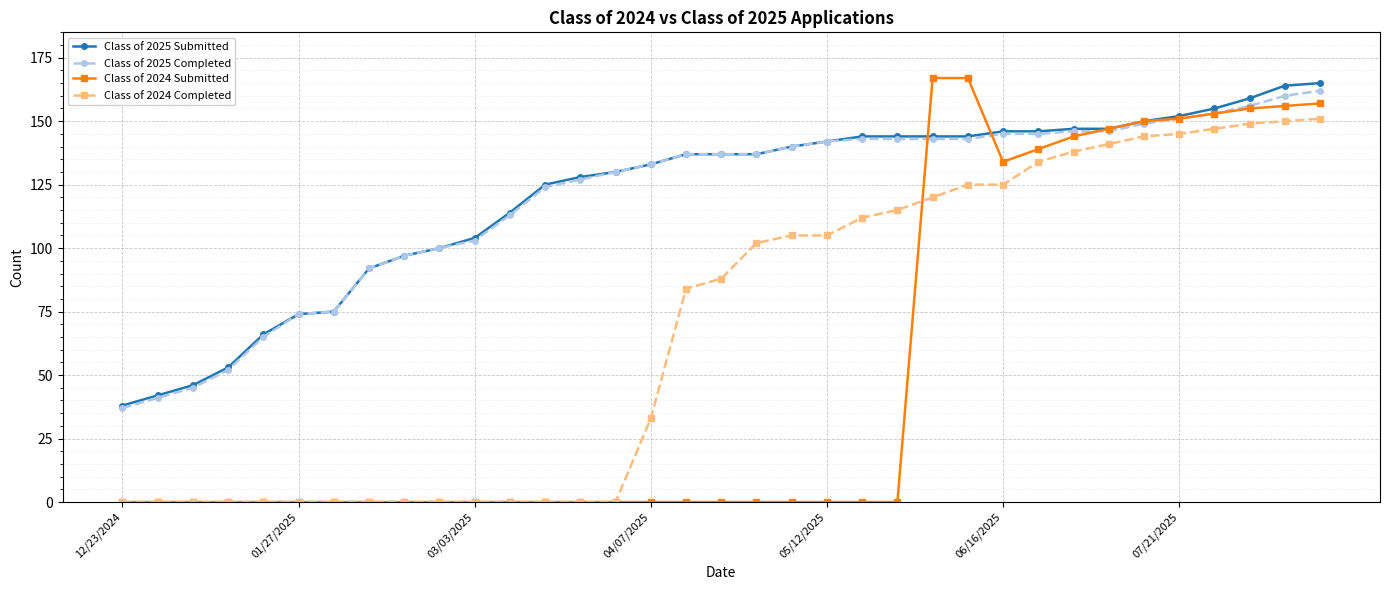

What is the value of the Class of 2025 Submitted point at the 12th from the left?

114